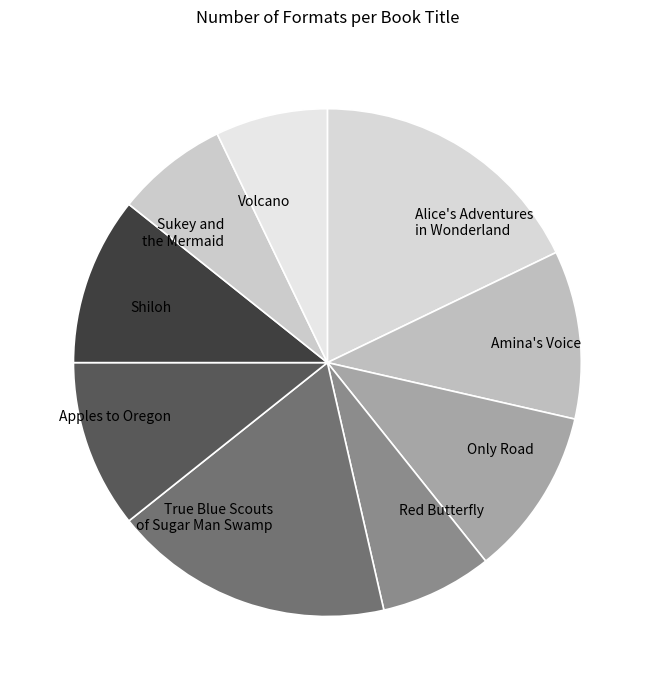

Between Only Road and Volcano, which is larger?

Only Road